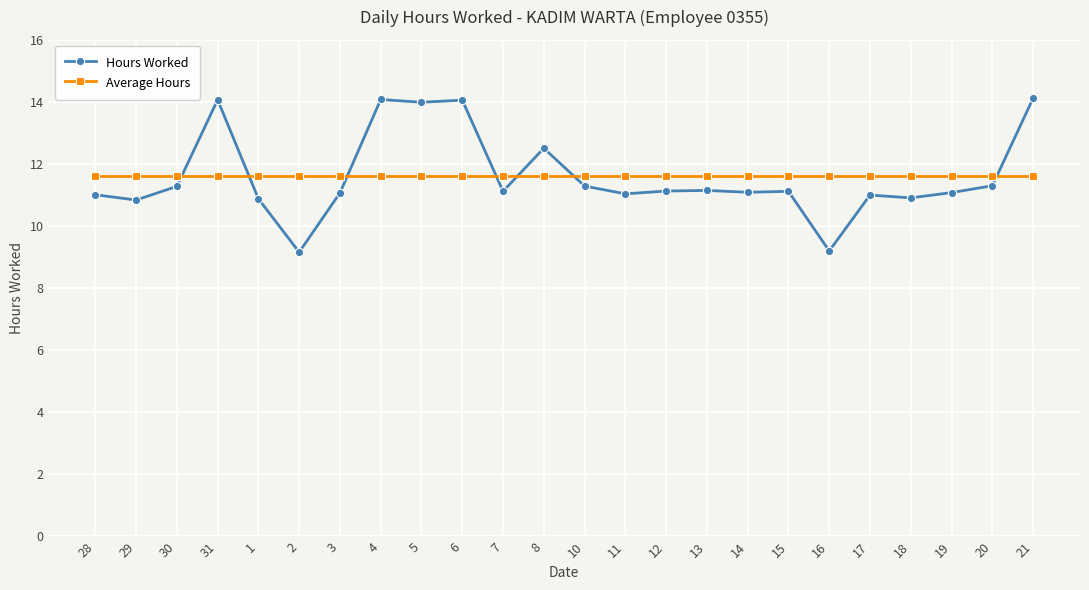

What position from the left is 17?

20